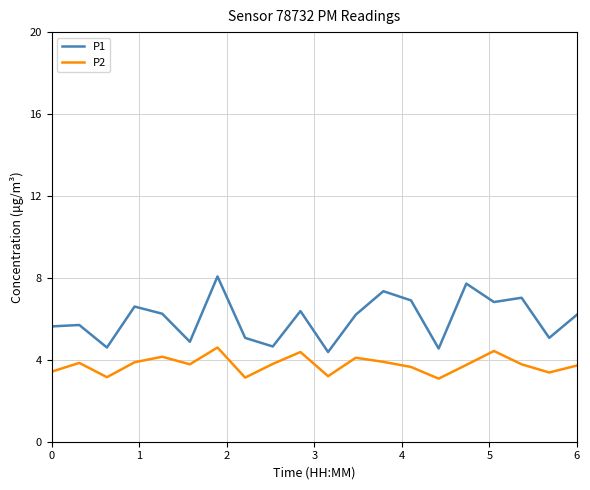

What is the difference between the maximum and minimum values in the P1 series?

3.7